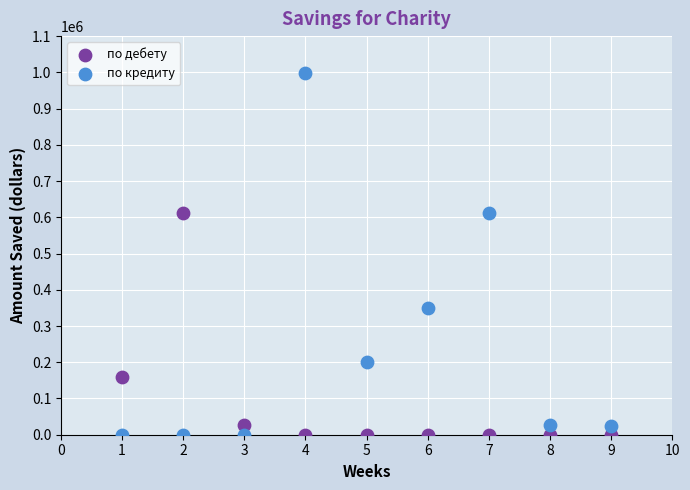

Which series reaches the maximum Y coordinate?

по кредиту